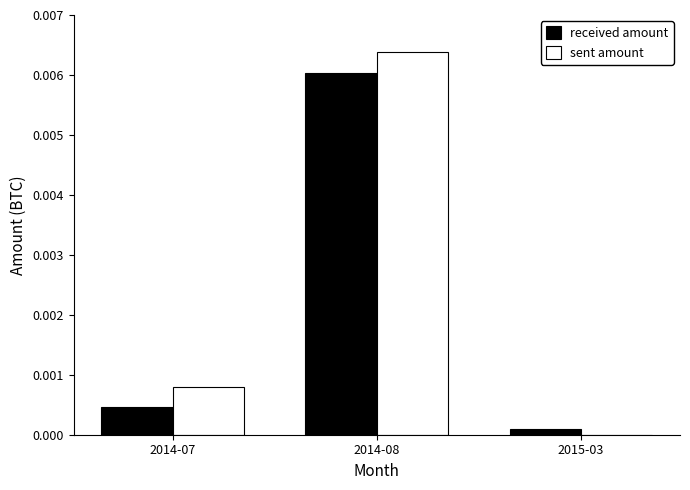

The sent amount series shows 0.0 at 2014-08. True or false?

True